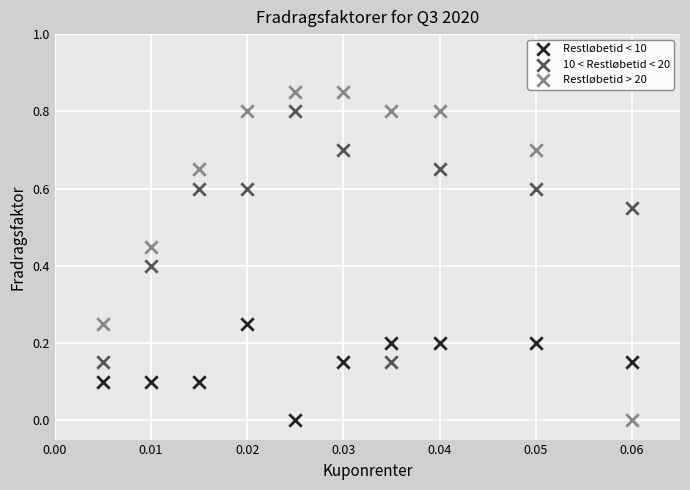

Which series contains the highest Y value?

Restløbetid > 20